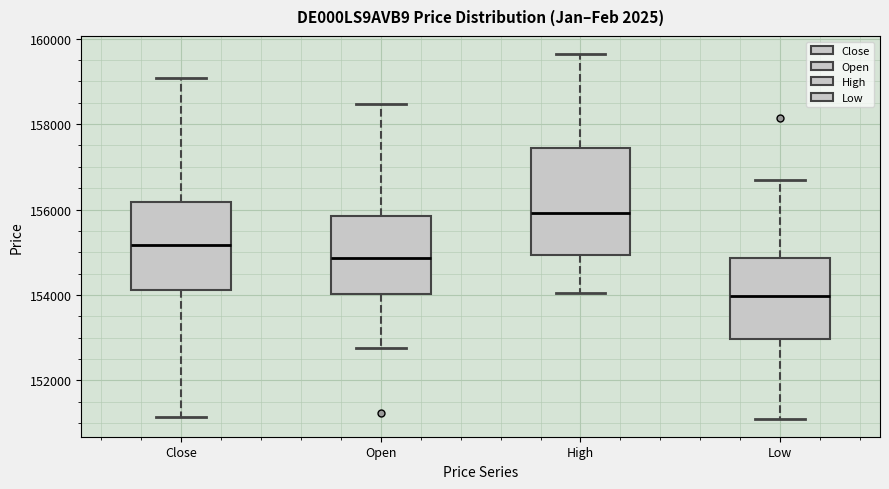

Which box has the lowest median line?

Low